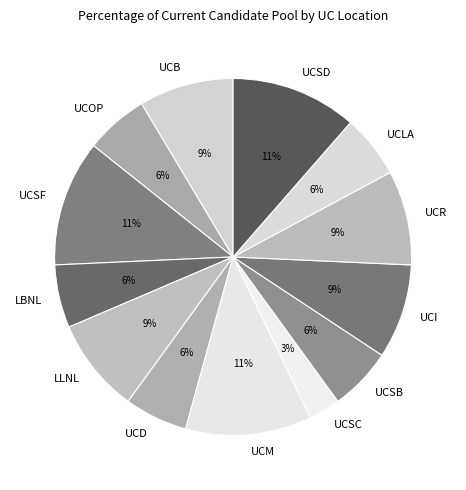

Which slice is the smallest?

UCSC